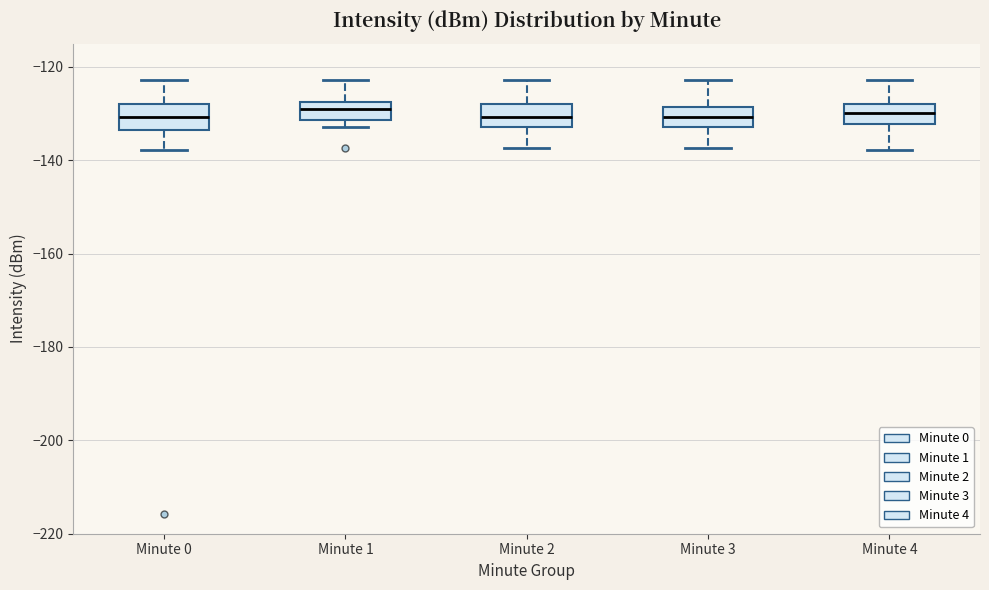

Reading left to right, transcribe this box plot: for each box, give where its median line is, the range the box spans, and where its two whiskers end, as read against the y-axis. The values are not printed on the chart, so give them approximately, as read against the axis.

Minute 0: median -130, box -134 to -128, whiskers -138 to -122
Minute 1: median -130, box -132 to -128, whiskers -132 (just below the box's lower edge) to -122
Minute 2: median -130, box -132 to -128, whiskers -138 to -122
Minute 3: median -130, box -132 to -128, whiskers -138 to -122
Minute 4: median -130, box -132 to -128, whiskers -138 to -122